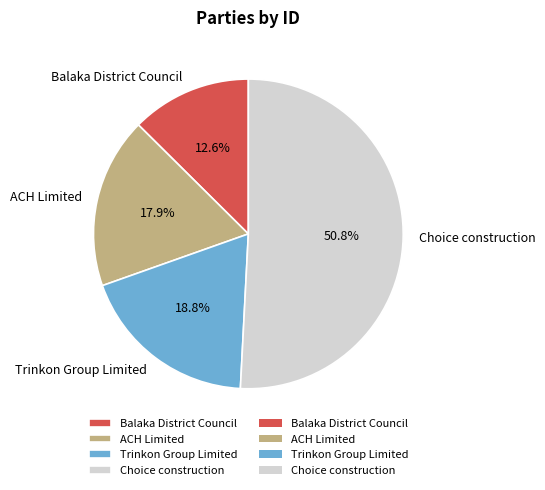

To the nearest percent, what is the difference between the largest and smallest slice percentages?

38%